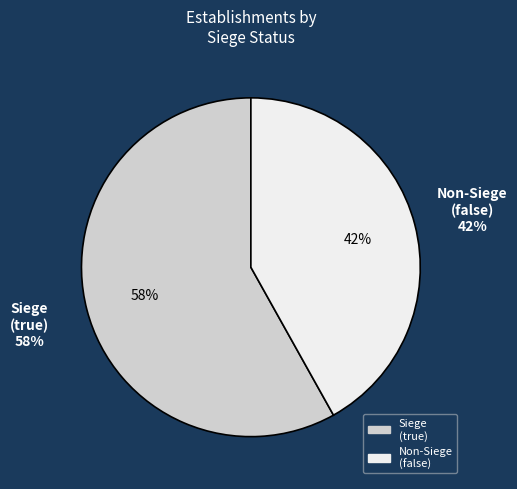

Does any single category account for the majority?

Yes